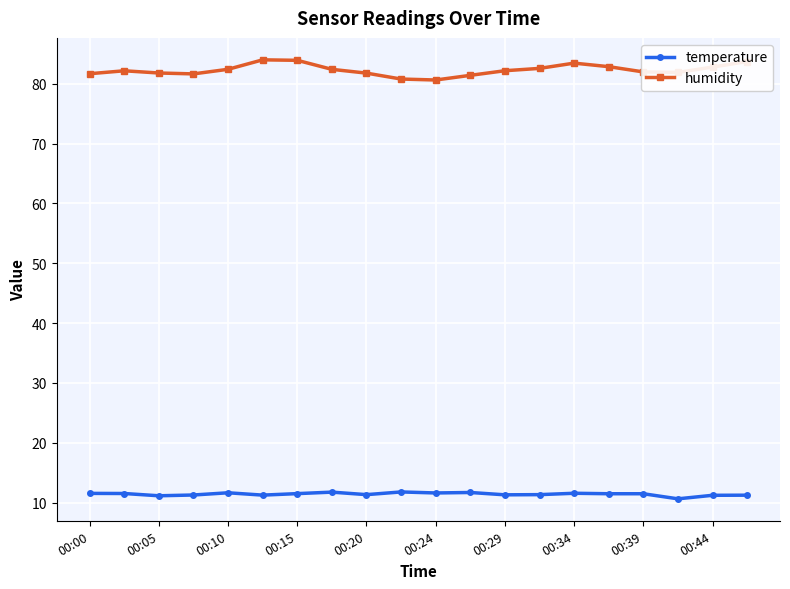

List the series in order of their overall mean, highest first.

humidity, temperature